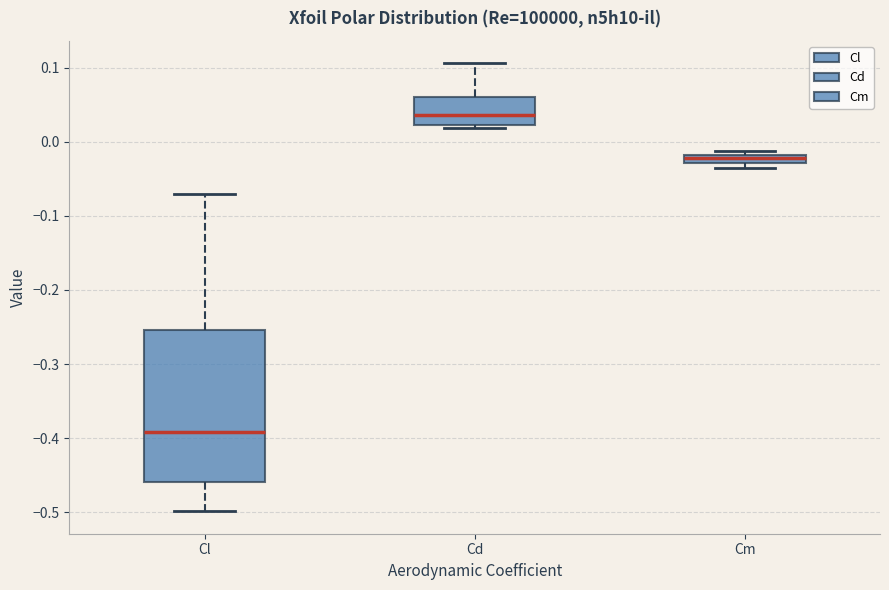

Where is the upper edge of the box for Cl on the y-axis? The values are not printed on the chart, so give them approximately, as read against the axis.

-0.25